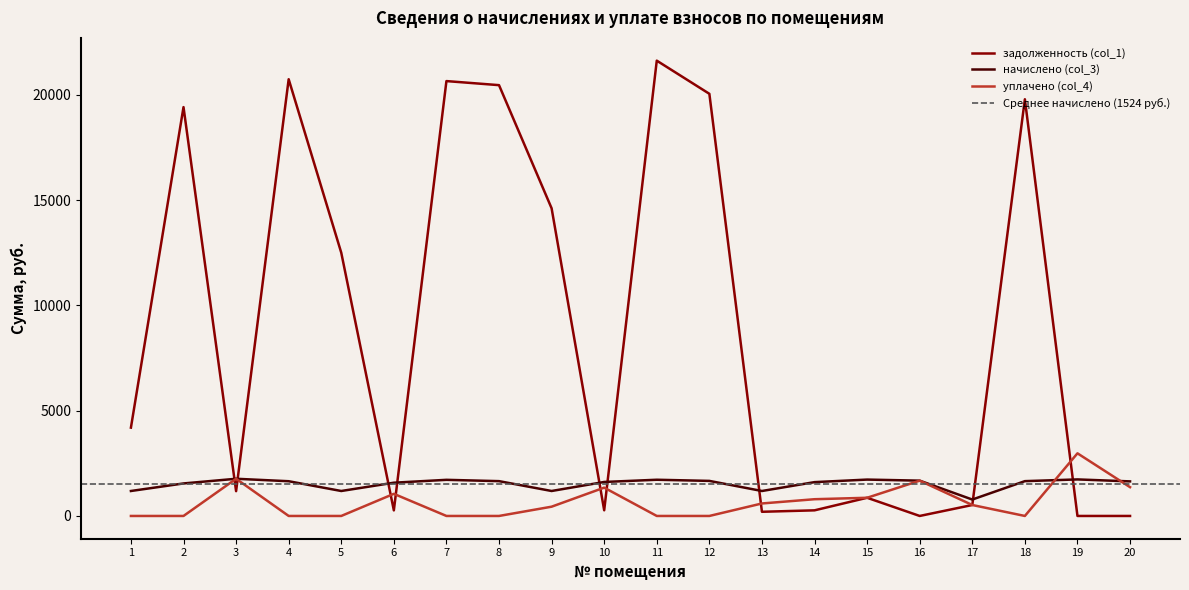

Which series ends up on top after the final intersection of уплачено (col_4) and задолженность (col_1)?

уплачено (col_4)